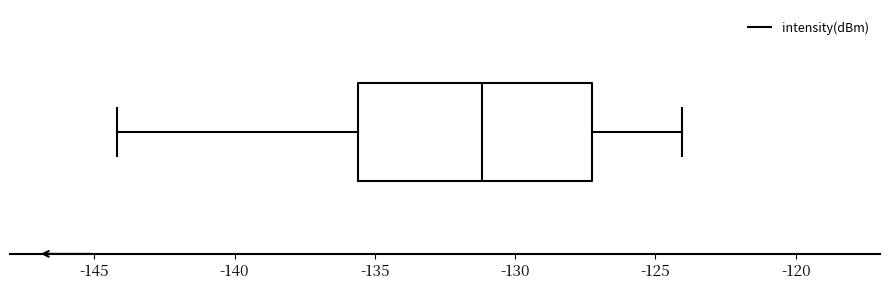

Transcribe this box plot: give where the median line is, the range the box spans, and where the two whiskers end, as read against the x-axis. The values are not printed on the chart, so give them approximately, as read against the axis.

median -131.0, box -135.5 to -127.5, whiskers -144.0 to -124.0